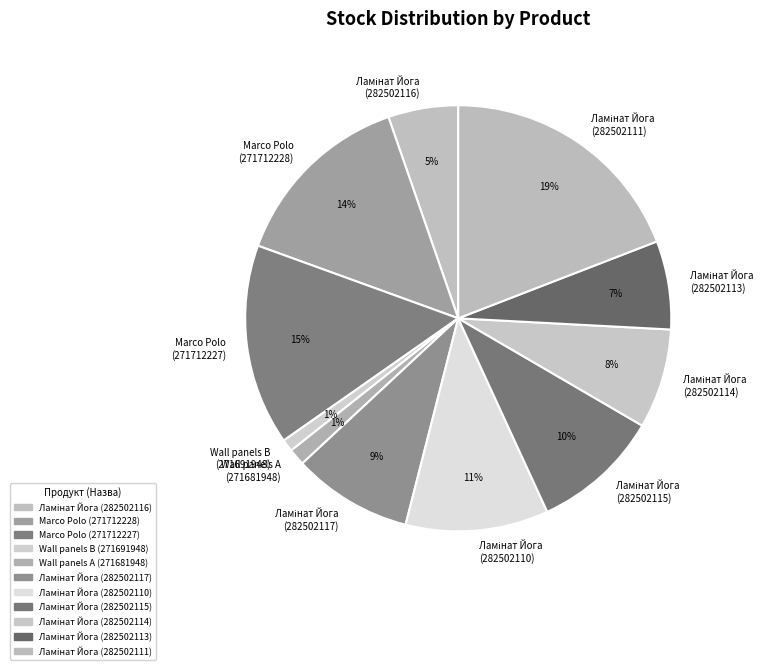

To the nearest percent, what is the difference between the largest and smallest slice percentages?

18%